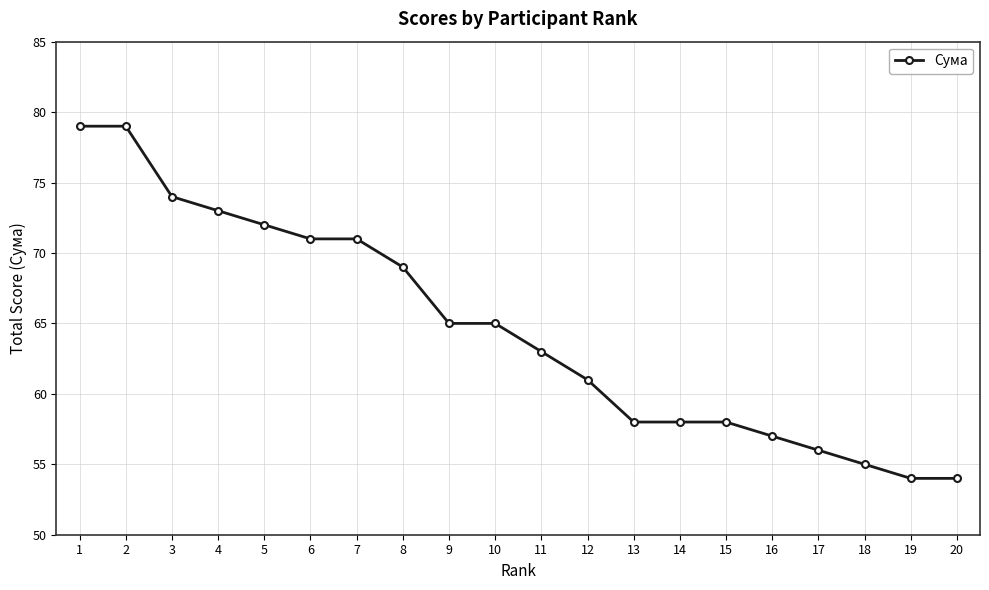

What is the value of the 5th point from the left?

72